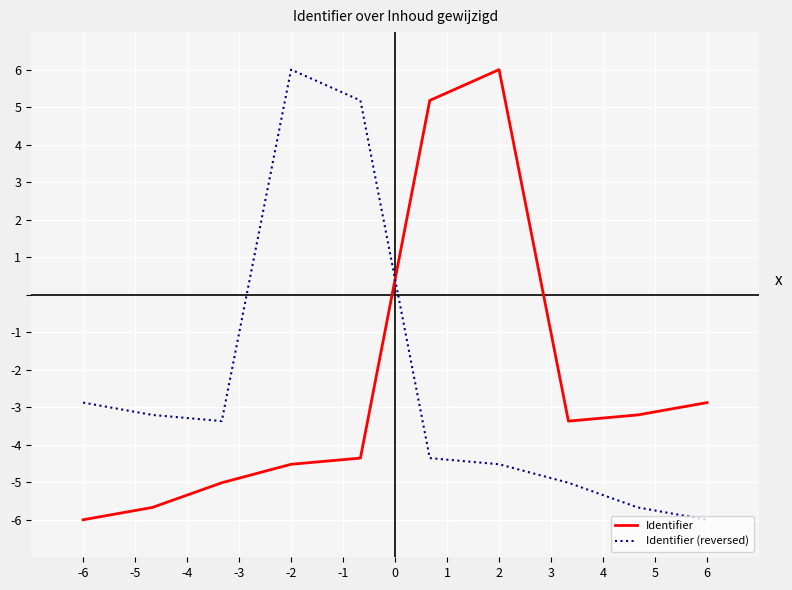

What is the greatest value displayed?

6.0